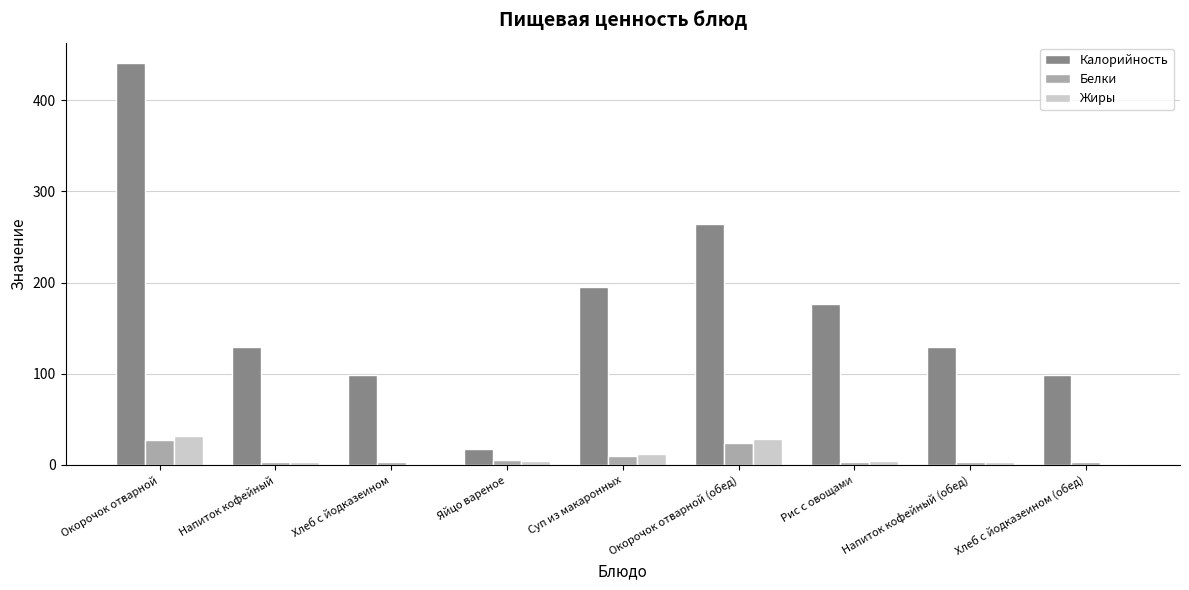

Read the Белки value at Суп из макаронных.

9.8